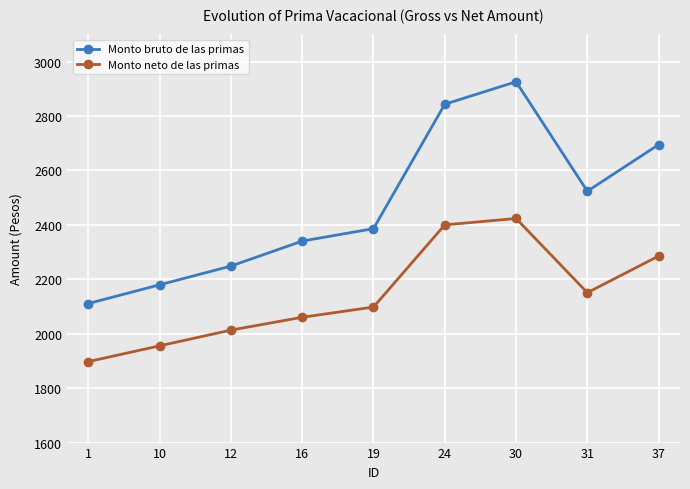

Where is the first local maximum for Monto neto de las primas?

30